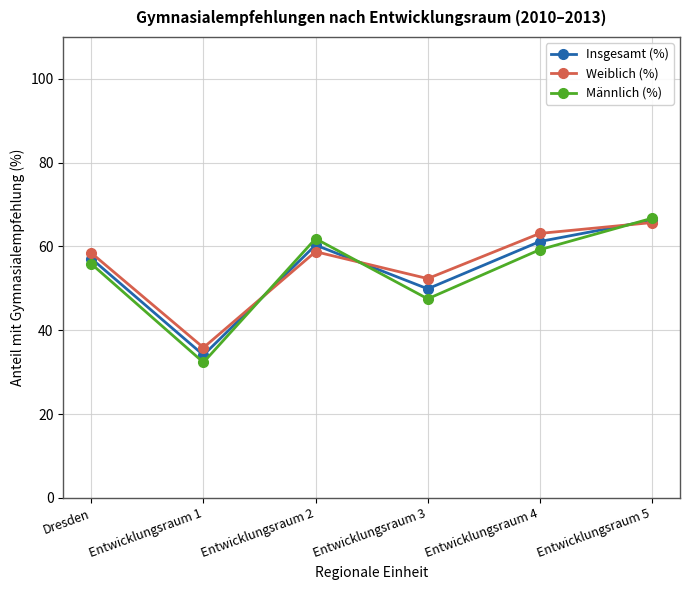

At which category does the chart reach its peak across all series?

Entwicklungsraum 5